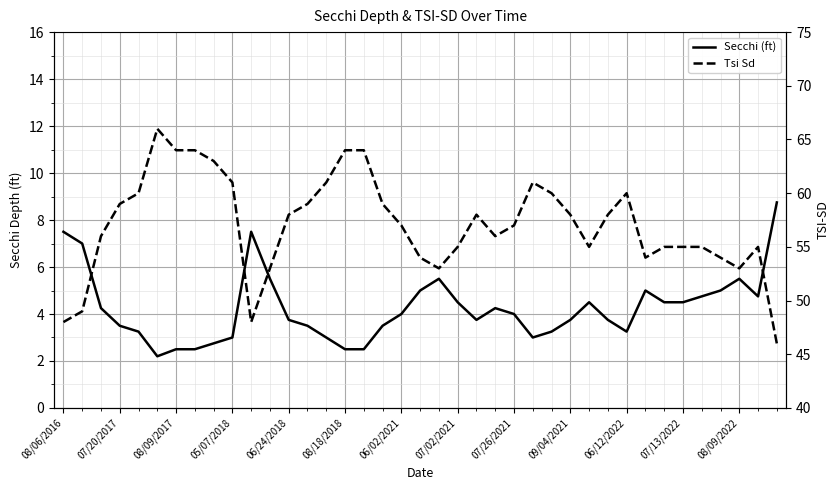

What is the difference between the Tsi Sd values at 06/02/2021 and 07/13/2022?

2.0